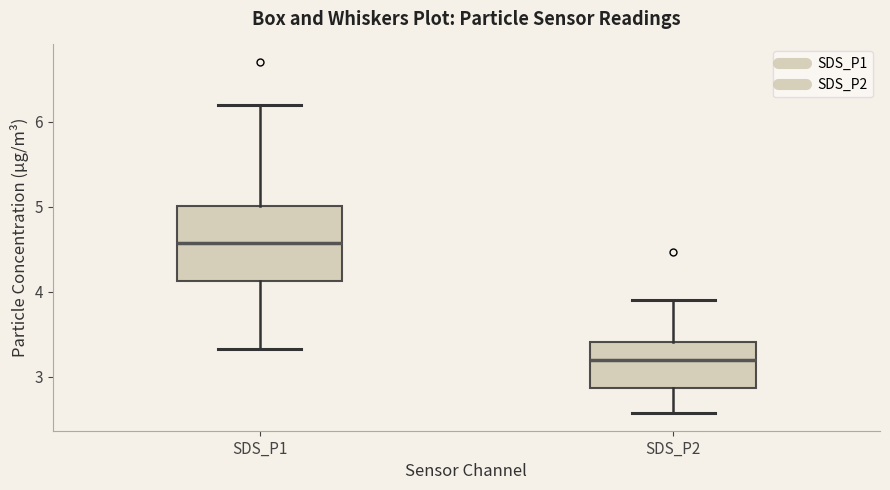

Reading left to right, read every box against the y-axis: the position of its median line, the range the box covers, and the ends of its whiskers. The values are not printed on the chart, so give them approximately, as read against the axis.

SDS_P1: median 4.6, box 4.1 to 5.0, whiskers 3.3 to 6.2
SDS_P2: median 3.2, box 2.9 to 3.4, whiskers 2.6 to 3.9